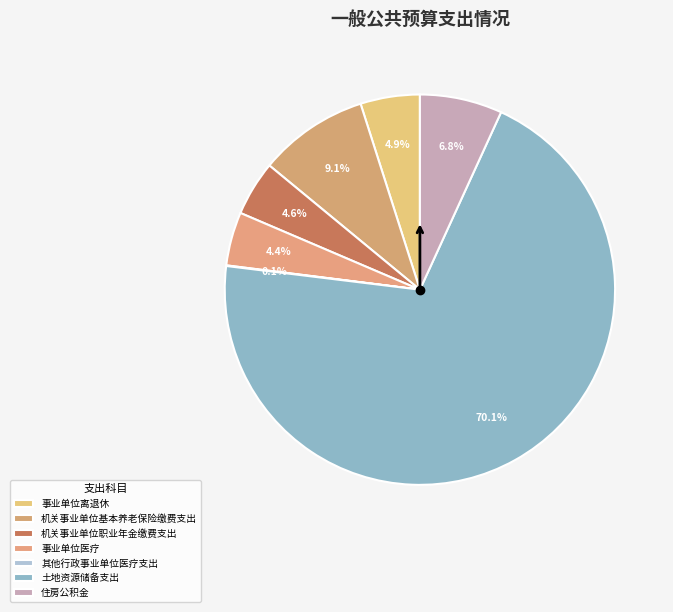

What is the largest slice in the pie chart?

土地资源储备支出